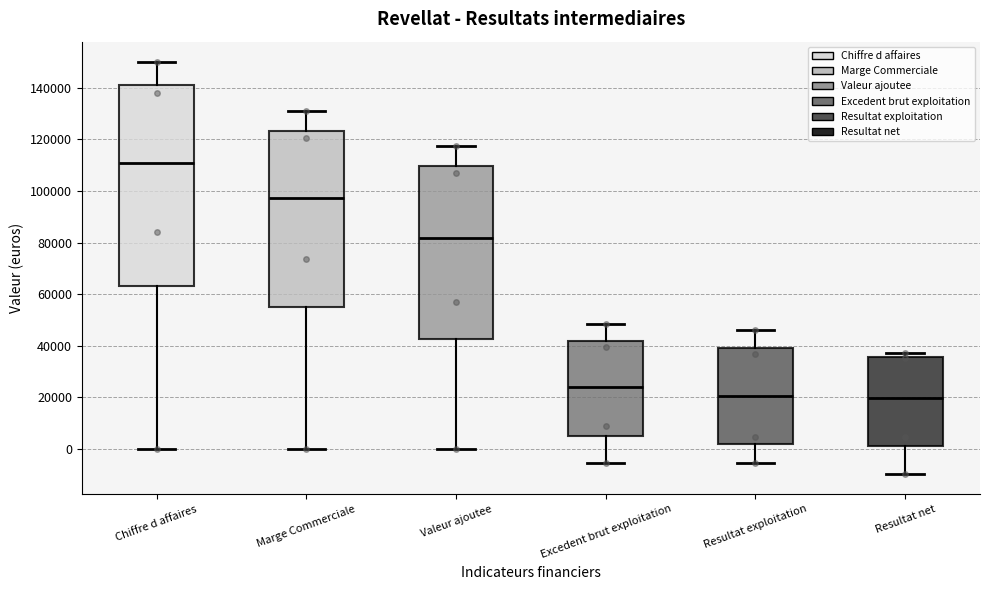

Reading left to right, read every box against the y-axis: the position of its median line, the range the box covers, and the ends of its whiskers. The values are not printed on the chart, so give them approximately, as read against the axis.

Chiffre d affaires: median 112000, box 64000 to 142000, whiskers 0 to 150000
Marge Commerciale: median 98000, box 56000 to 124000, whiskers 0 to 132000
Valeur ajoutee: median 82000, box 42000 to 110000, whiskers 0 to 118000
Excedent brut exploitation: median 24000, box 6000 to 42000, whiskers -6000 to 48000
Resultat exploitation: median 20000, box 2000 to 38000, whiskers -6000 to 46000
Resultat net: median 20000, box 0 to 36000, whiskers -10000 to 36000 (just above the box's upper edge)